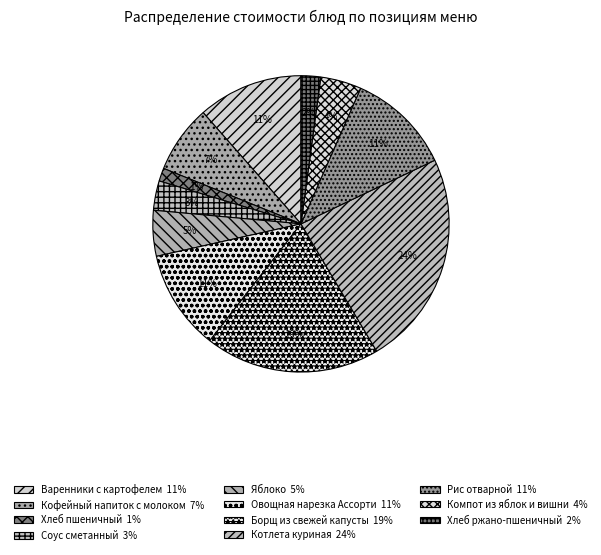

Count the number of slices in the pie.

11